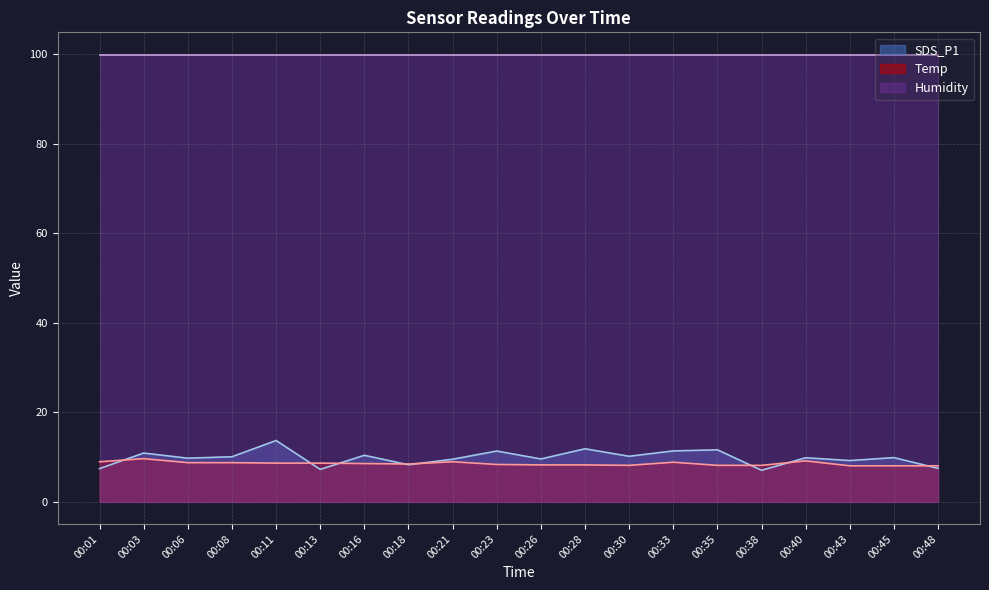

Is the value of Temp at 00:30 greater than the value of SDS_P1 at 00:33?

No